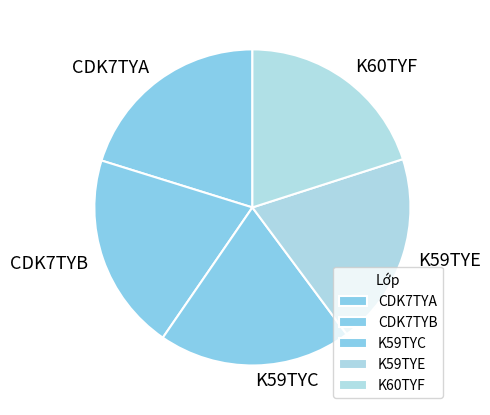

Does CDK7TYB represent more than half of the total?

No